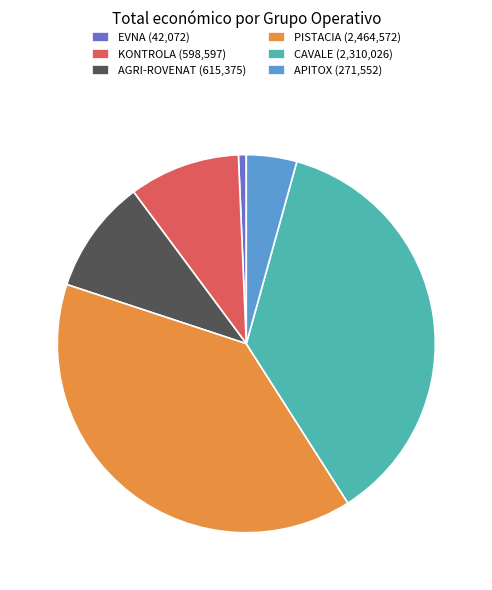

Does AGRI-ROVENAT (615,375) account for over 50% of the chart?

No